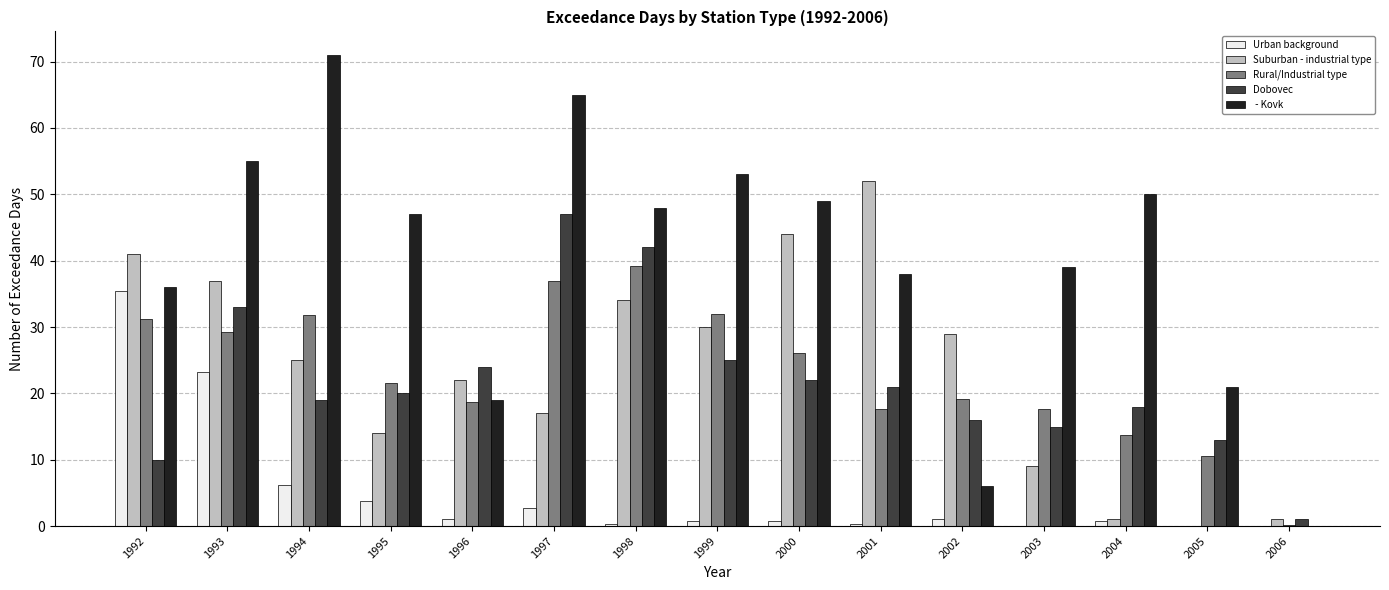

At which category is the sum across all series the highest?

1993